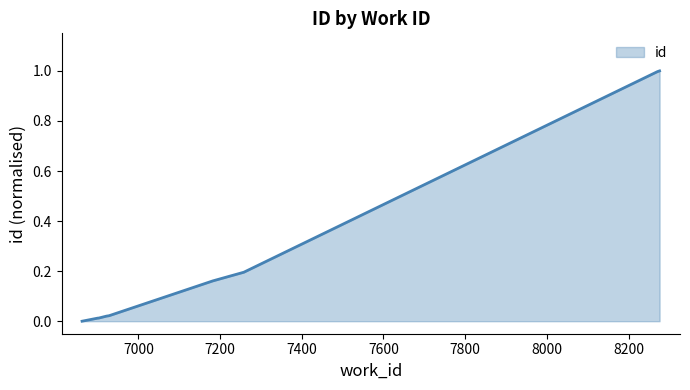

What is the difference between the maximum and minimum values?

1.0